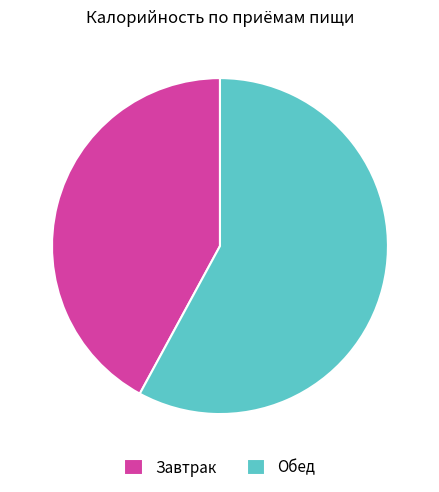

Rank the categories by value from lowest to highest.

Завтрак, Обед